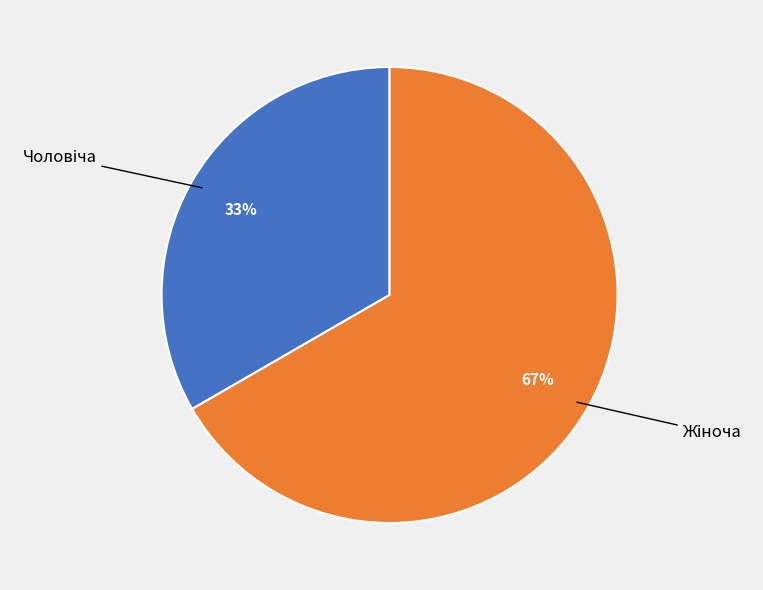

Is there any slice that represents more than half of the pie?

Yes